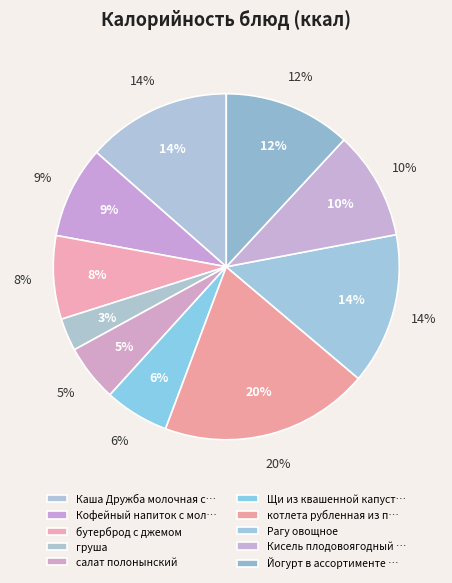

True or false: груша accounts for 11% of the total.

False